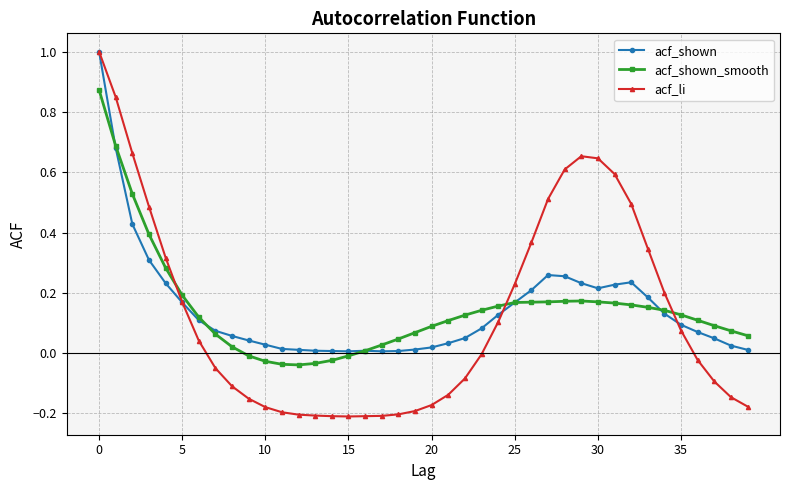

What is the maximum value for acf_shown?

1.0